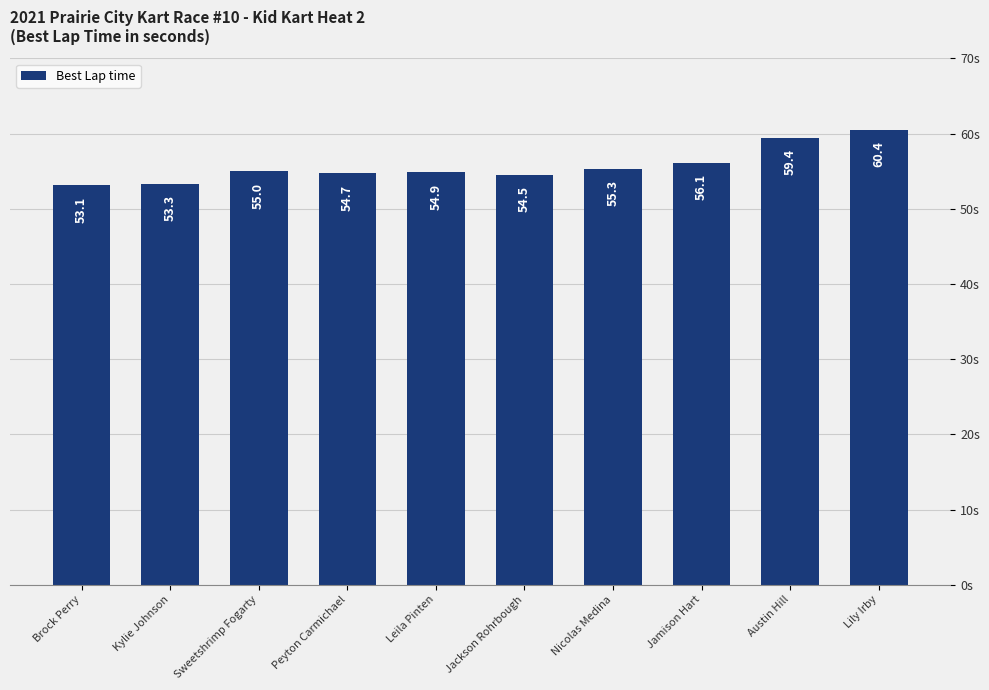

Is it true that the value at Jackson Rohrbough is 79.9?

False